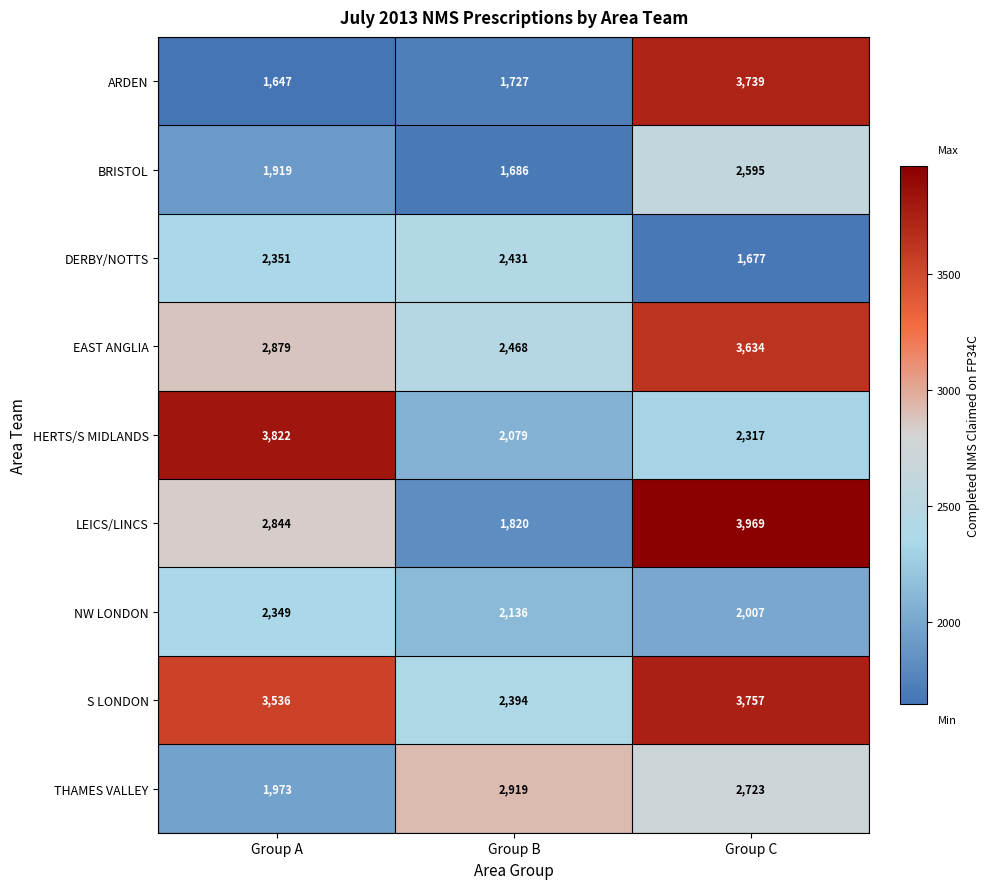

Which label corresponds to the smallest value in the chart?

Group A